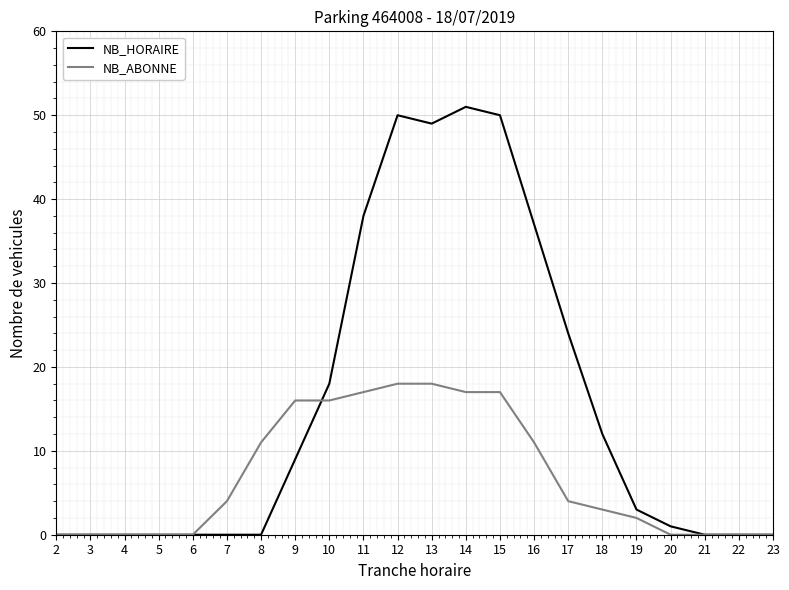

How many distinct data groups are displayed?

2